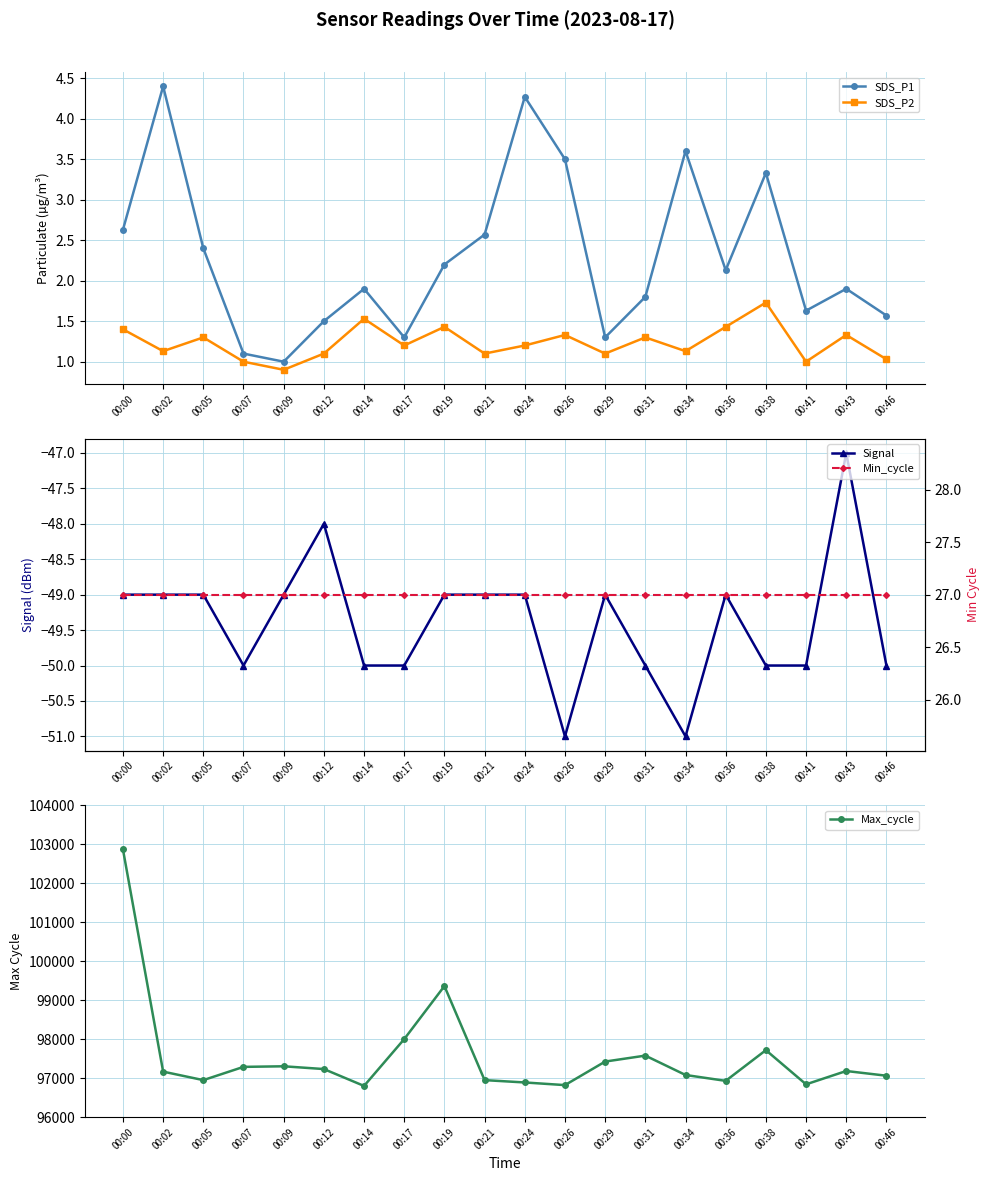

Is the value of Signal at 00:31 greater than the value of Max_cycle at 00:41?

No